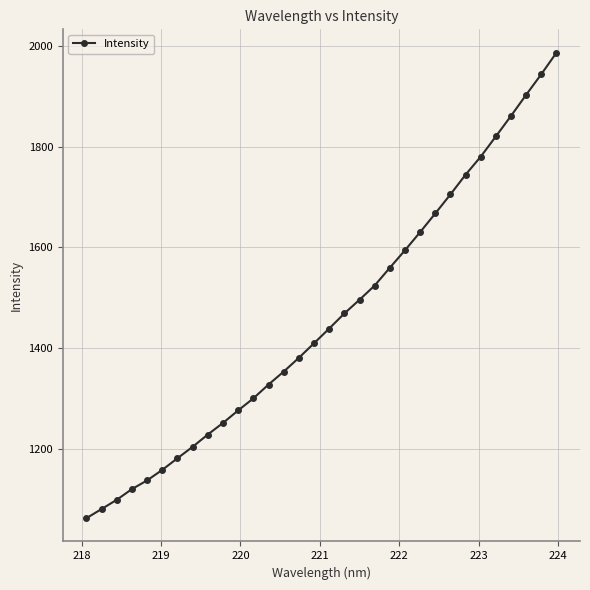

What is the difference between the maximum and minimum values?

925.4